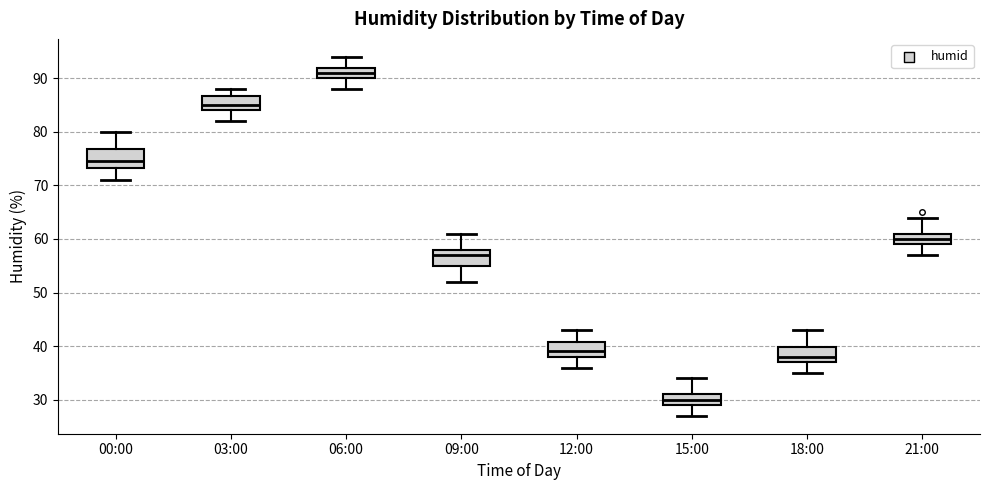

Reading left to right, transcribe this box plot: for each box, give where its median line is, the range the box spans, and where its two whiskers end, as read against the y-axis. The values are not printed on the chart, so give them approximately, as read against the axis.

00:00: median 75, box 73 to 77, whiskers 71 to 80
03:00: median 85, box 84 to 87, whiskers 82 to 88
06:00: median 91, box 90 to 92, whiskers 88 to 94
09:00: median 57, box 55 to 58, whiskers 52 to 61
12:00: median 39, box 38 to 41, whiskers 36 to 43
15:00: median 30, box 29 to 31, whiskers 27 to 34
18:00: median 38, box 37 to 40, whiskers 35 to 43
21:00: median 60, box 59 to 61, whiskers 57 to 64